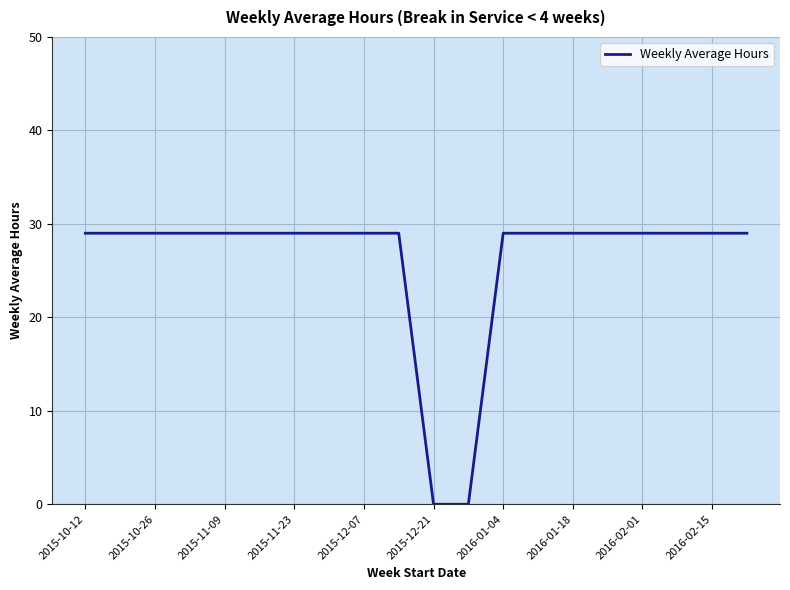

What is the greatest value displayed?

29